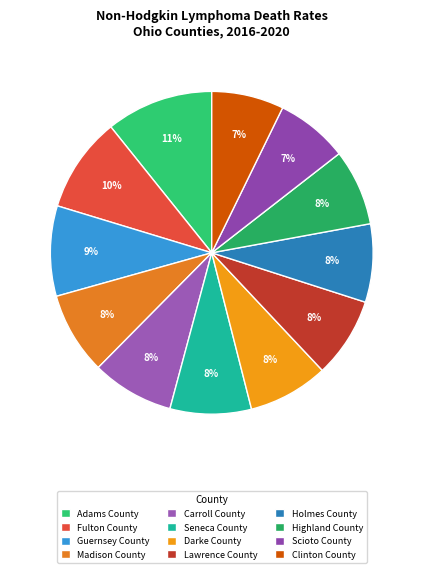

To the nearest percent, what is the average slice percentage?

8%